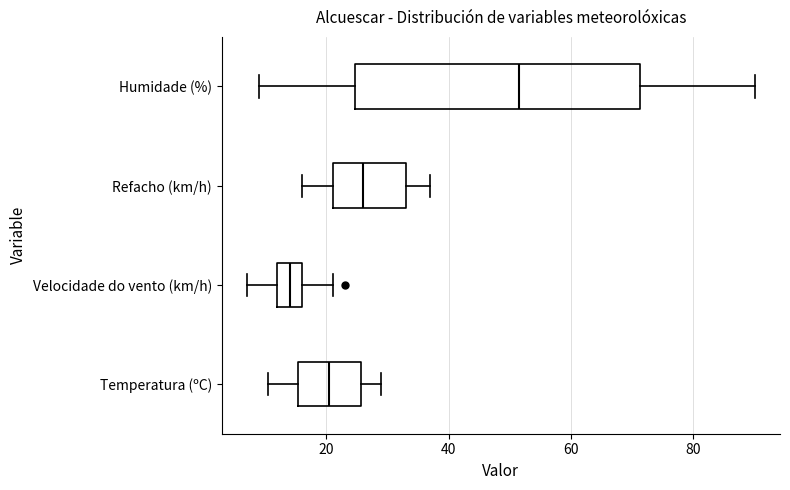

Which box has the furthest to the right median line?

Humidade (%)